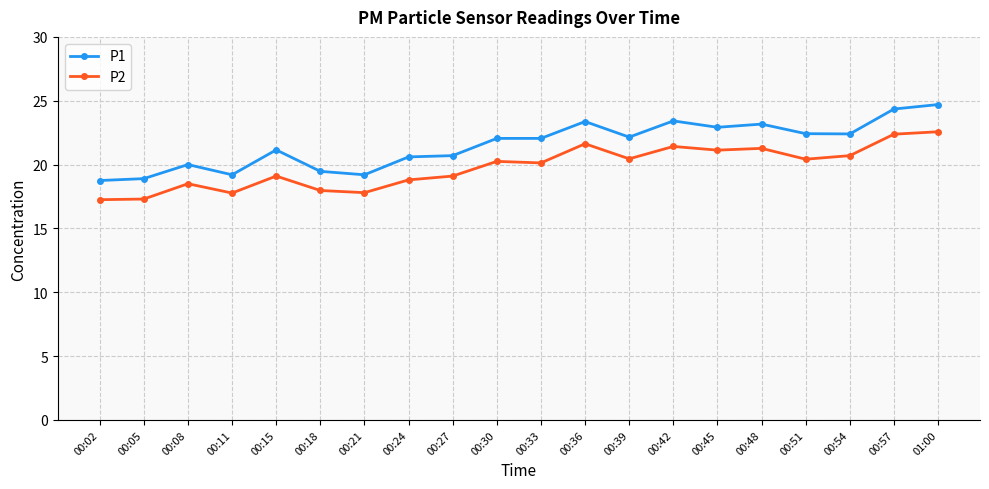

How many data points does each series have?

20